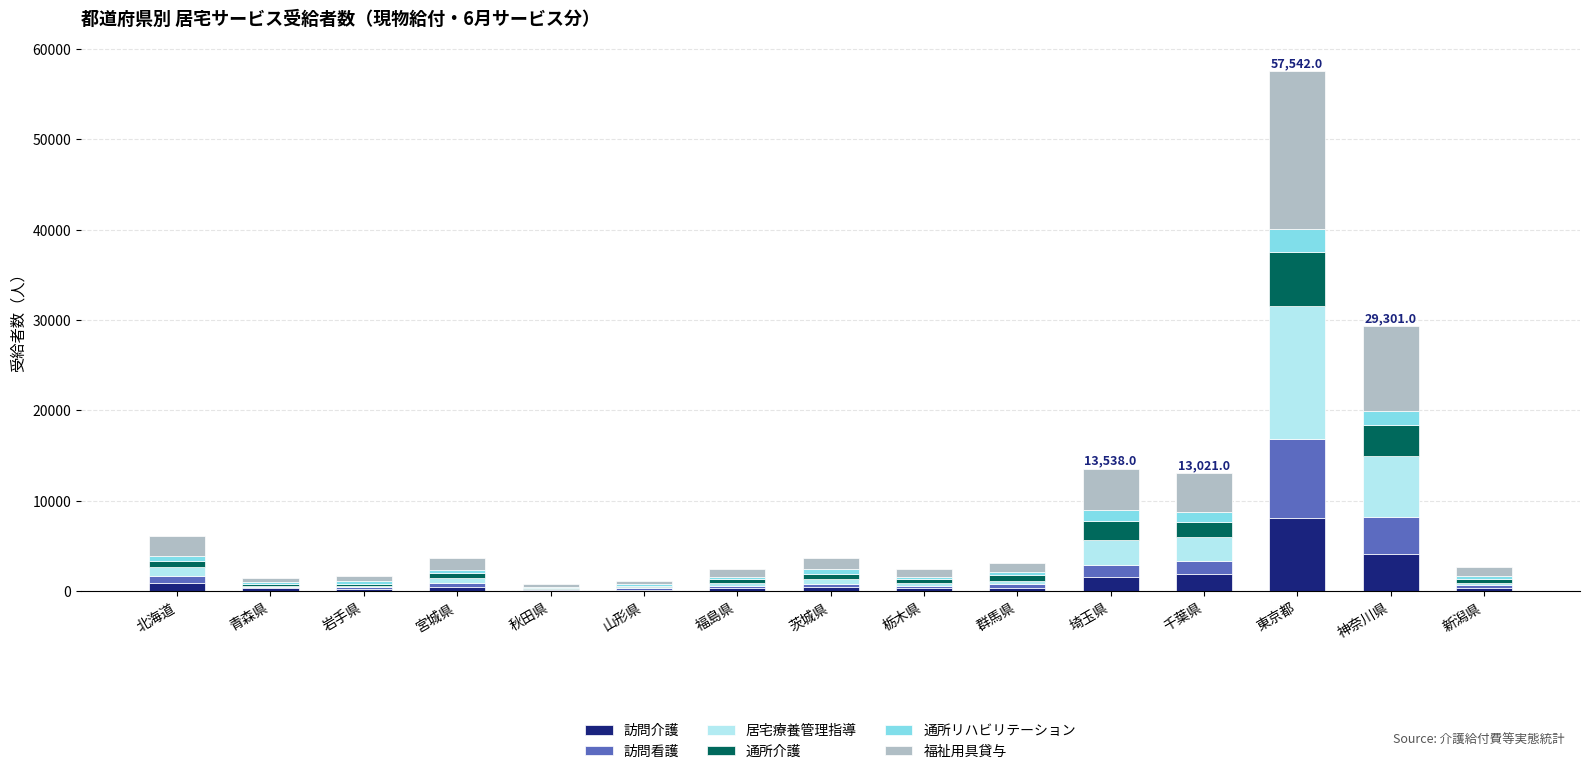

Does the chart contain stacked bars?

Yes